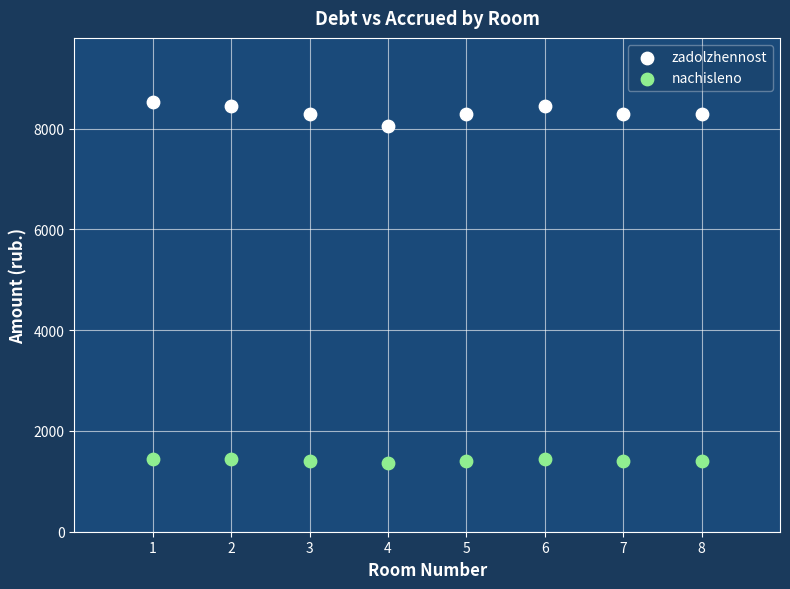

Which series reaches the maximum Y coordinate?

zadolzhennost